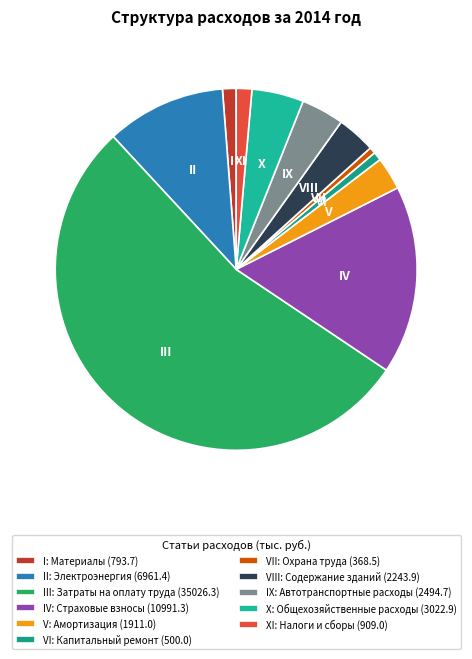

What is the smallest slice in the pie chart?

Охрана труда